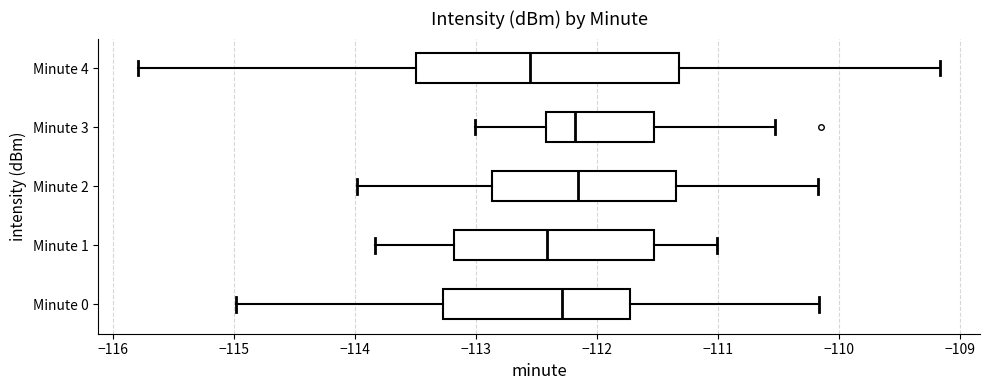

Which box's median line is the furthest to the left?

Minute 4